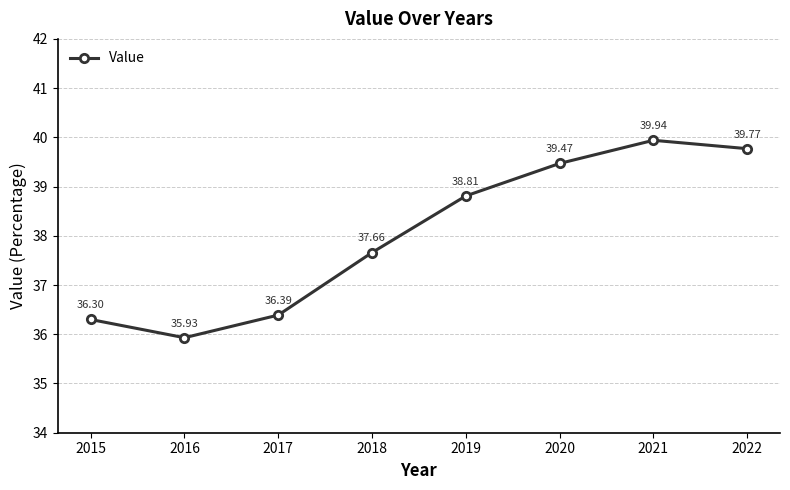

What is the sum of the values at 2022 and 2021?

79.7